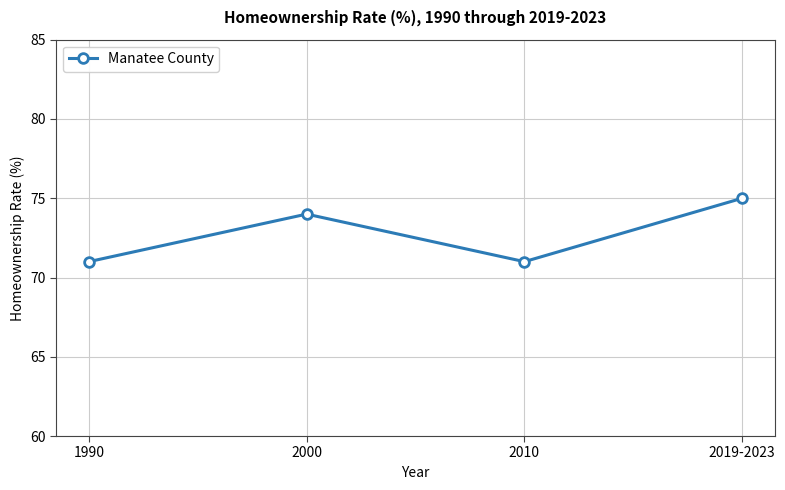

At which category does the data reach its first local valley?

2010